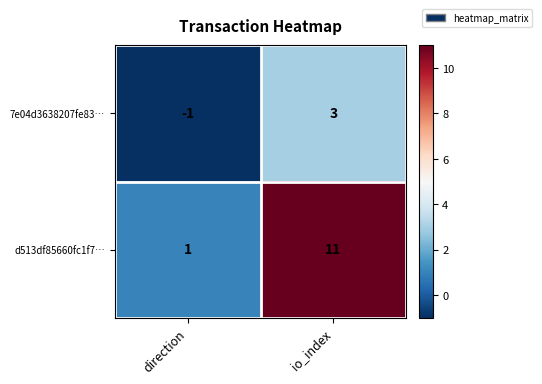

What is the highest value of the 7e04d3638207fe83… series?

3